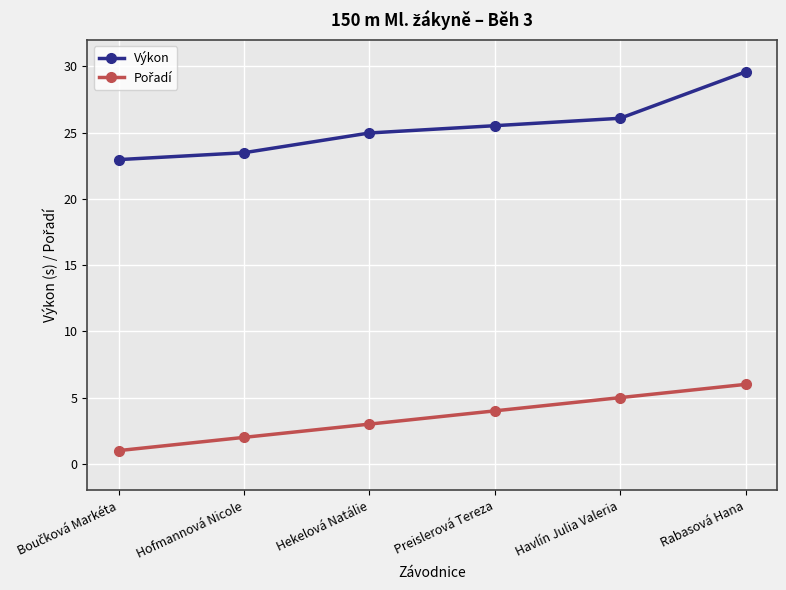

What is the greatest value displayed?

29.6